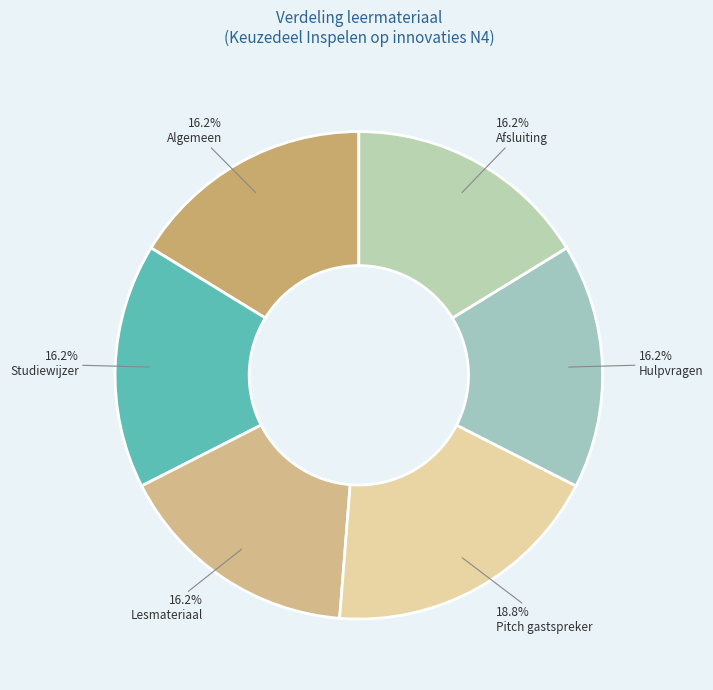

What percentage is the Hulpvragen slice, to the nearest percent?

16%